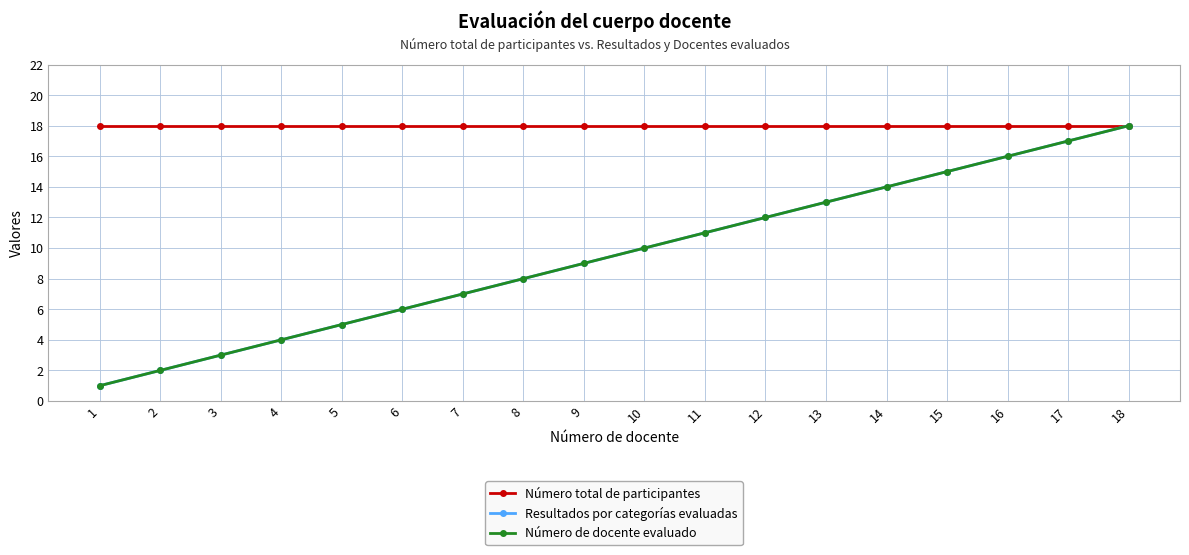

List the series in order of their peak value, lowest first.

Número total de participantes, Resultados por categorías evaluadas, Número de docente evaluado